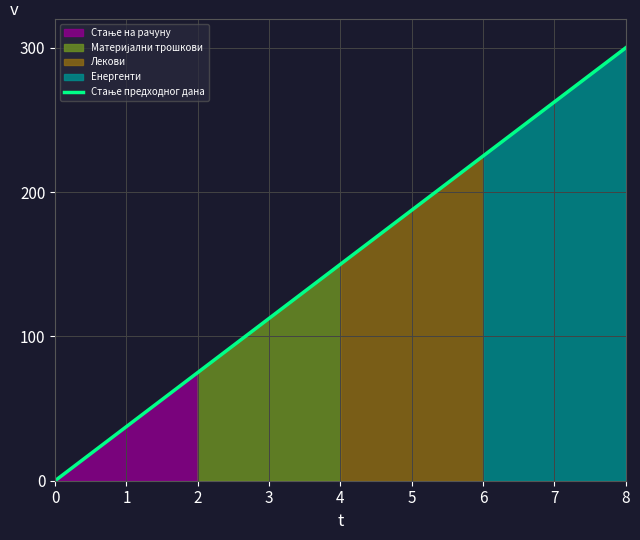

Between 3 and 2, which is larger?

3